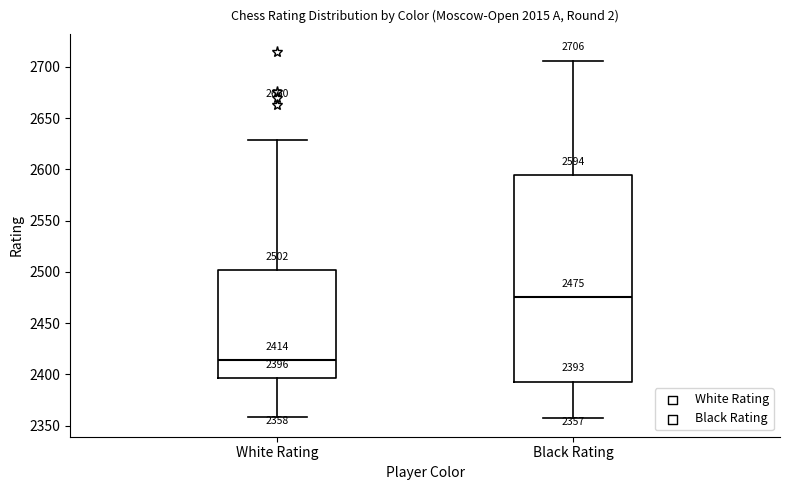

Which box's median line is the lowest?

White Rating